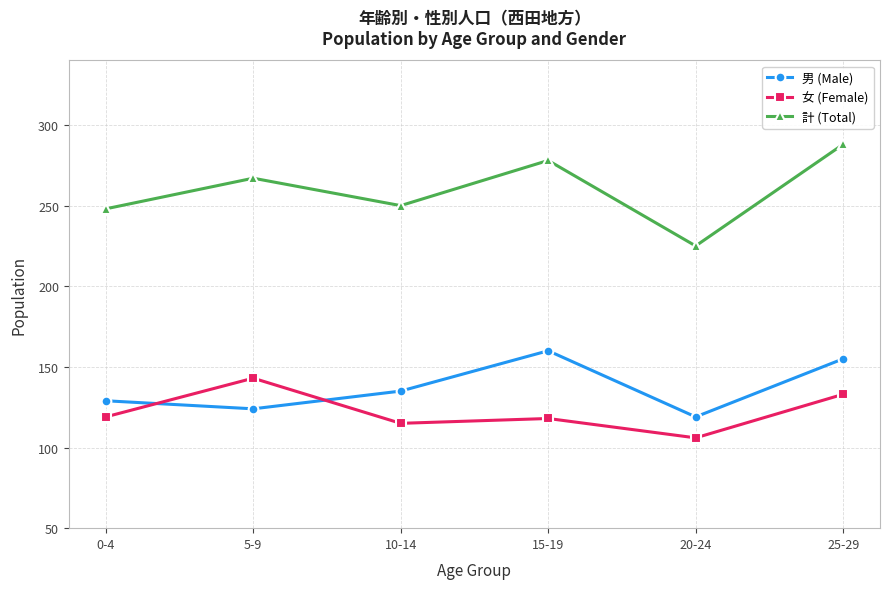

What is the maximum value shown in the chart?

288